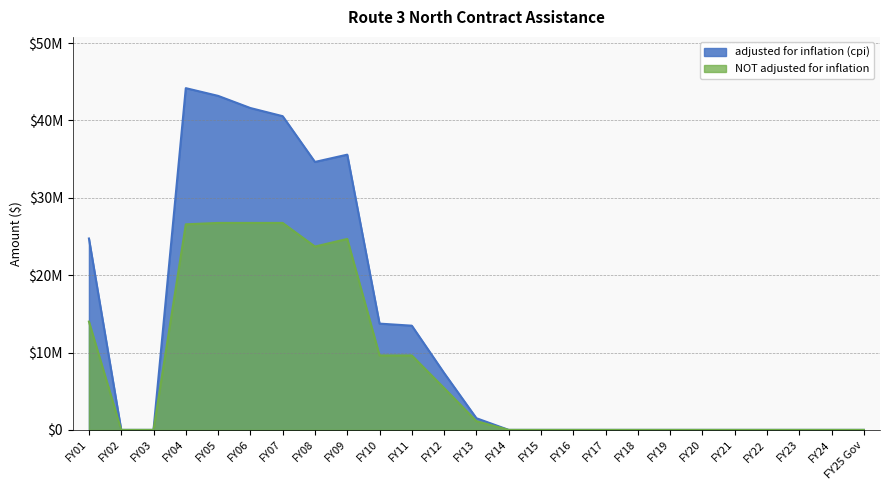

How many interior local peaks does the NOT adjusted for inflation series have?

2